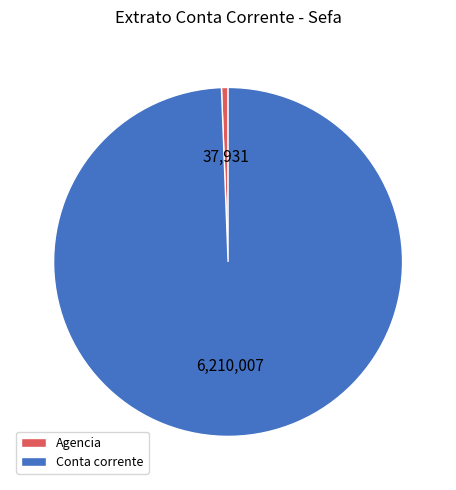

Is the sum of Agencia and Conta corrente greater than half?

Yes